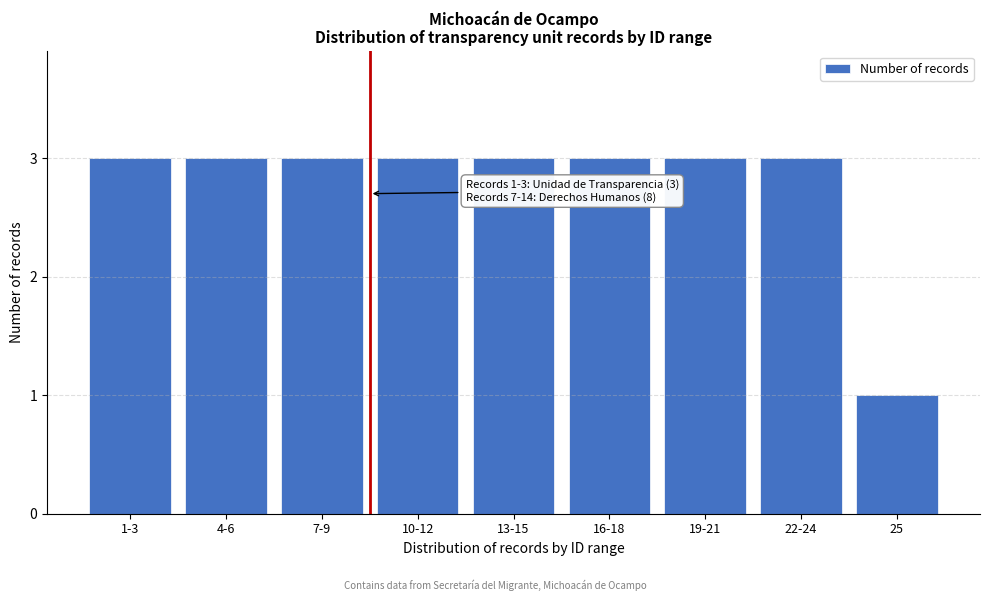

Reading right to left, list all the values displayed in this chart.

1	3	3	3	3	3	3	3	3